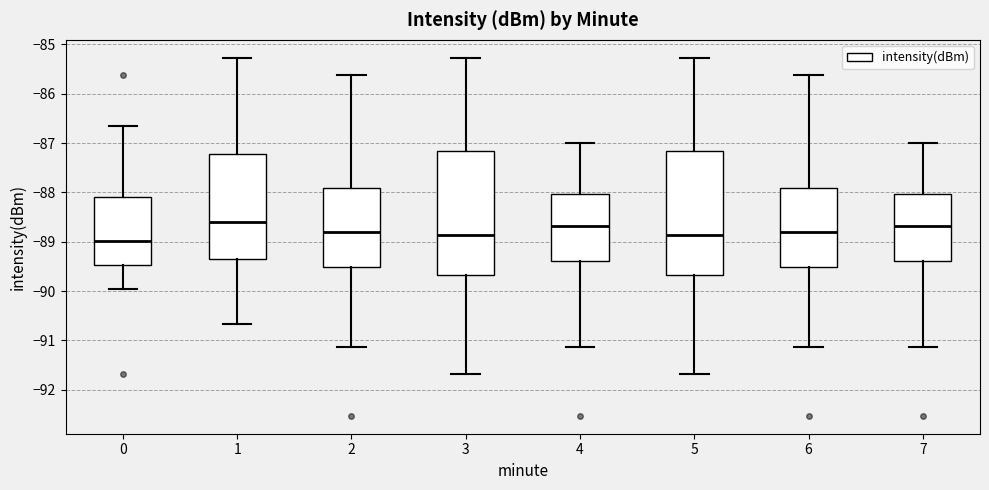

Reading left to right, read every box against the y-axis: the position of its median line, the range the box covers, and the ends of its whiskers. The values are not printed on the chart, so give them approximately, as read against the axis.

0: median -89.0, box -89.5 to -88.1, whiskers -89.9 to -86.6
1: median -88.6, box -89.4 to -87.2, whiskers -90.7 to -85.3
2: median -88.8, box -89.5 to -87.9, whiskers -91.1 to -85.6
3: median -88.9, box -89.7 to -87.2, whiskers -91.7 to -85.3
4: median -88.7, box -89.4 to -88.0, whiskers -91.1 to -87.0
5: median -88.9, box -89.7 to -87.2, whiskers -91.7 to -85.3
6: median -88.8, box -89.5 to -87.9, whiskers -91.1 to -85.6
7: median -88.7, box -89.4 to -88.0, whiskers -91.1 to -87.0